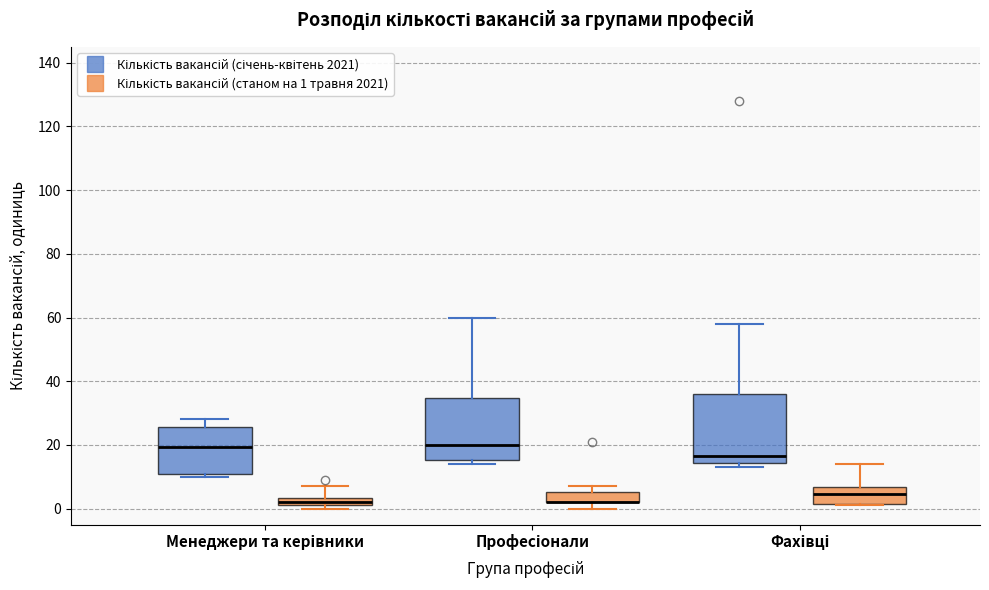

Which box is the tallest, from its lower edge to its upper edge?

Фахівці (Кількість вакансій (січень-квітень 2021))